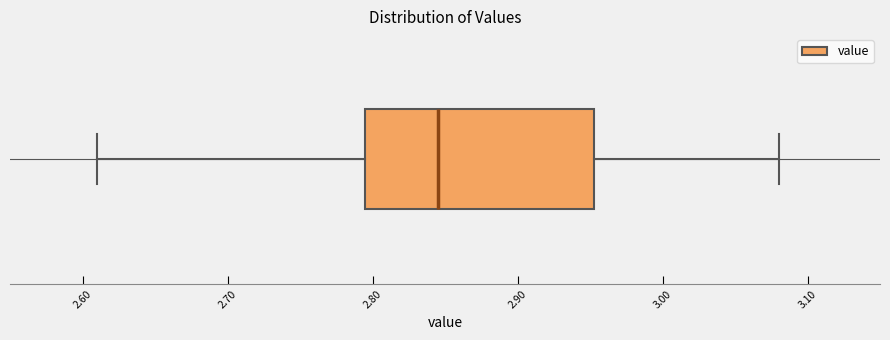

Read this box plot against the x-axis: the position of the median line, the range covered by the box, and the ends of both whiskers. The values are not printed on the chart, so give them approximately, as read against the axis.

median 2.85, box 2.80 to 2.95, whiskers 2.61 to 3.08